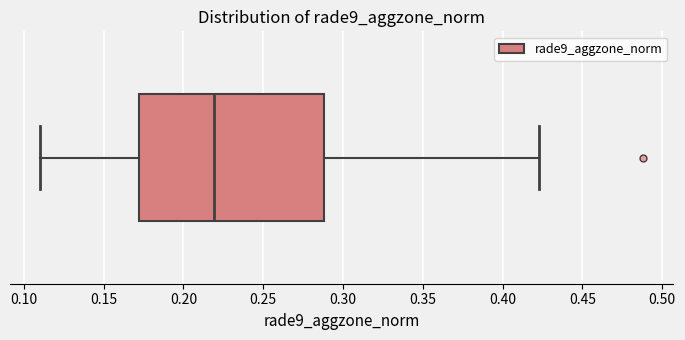

Read this box plot against the x-axis: the position of the median line, the range covered by the box, and the ends of both whiskers. The values are not printed on the chart, so give them approximately, as read against the axis.

median 0.220, box 0.170 to 0.290, whiskers 0.110 to 0.425